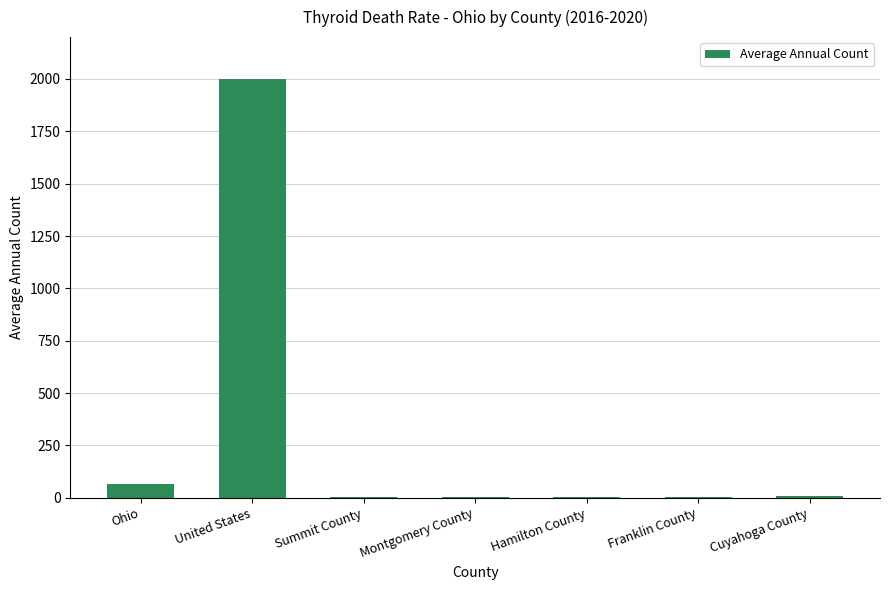

How many categories are shown in the chart?

7